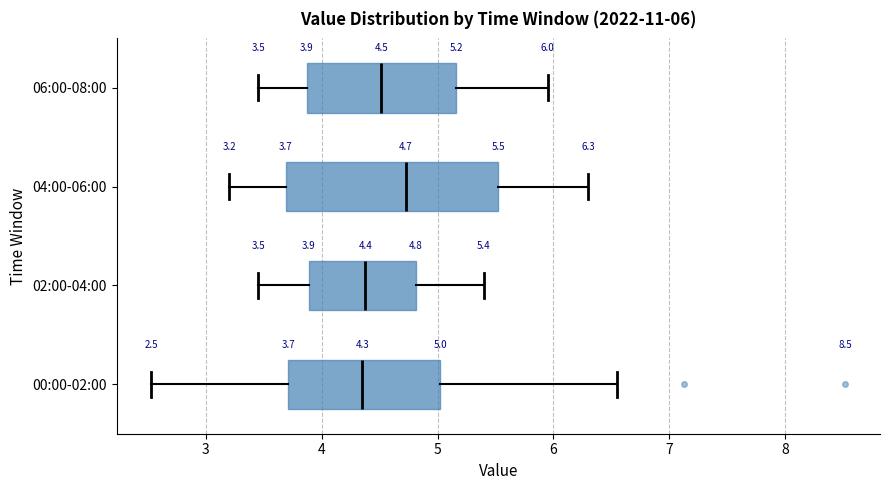

Which box is the widest, from its left edge to its right edge?

04:00-06:00